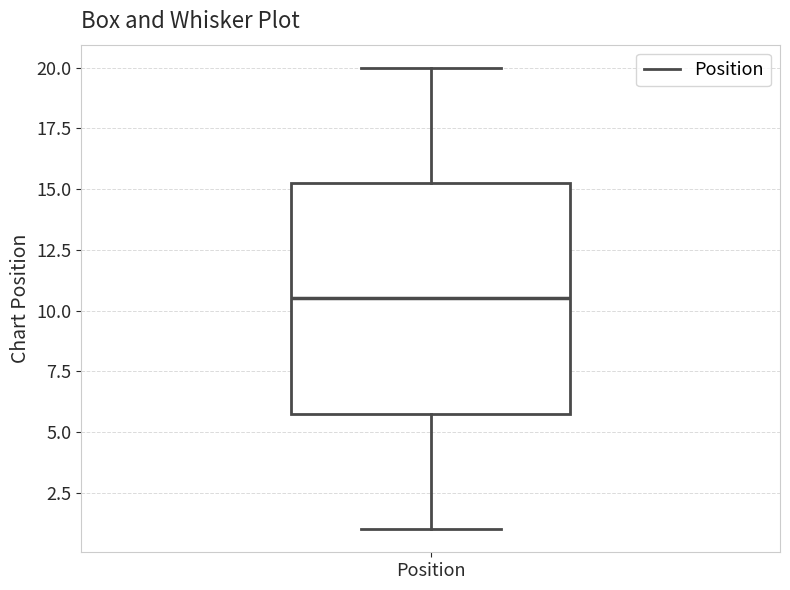

Transcribe this box plot: give where the median line is, the range the box spans, and where the two whiskers end, as read against the y-axis. The values are not printed on the chart, so give them approximately, as read against the axis.

median 10.5, box 6.0 to 15.5, whiskers 1.0 to 20.0